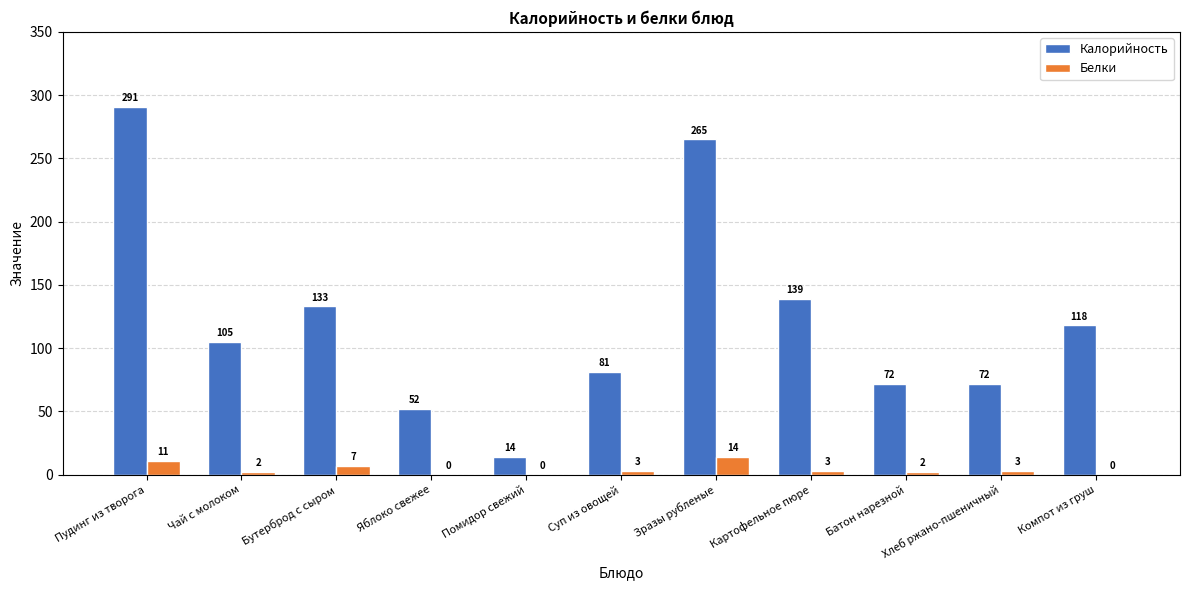

True or false: Белки has a value of 0 at Помидор свежий.

True